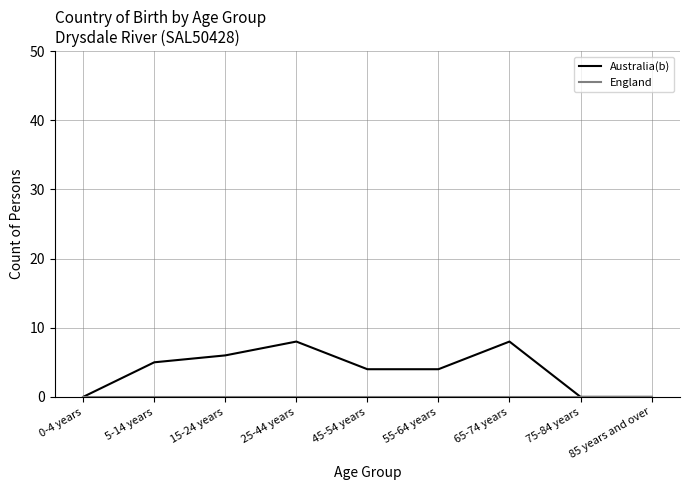

True or false: Australia(b) has a value of 7 at 55-64 years.

False